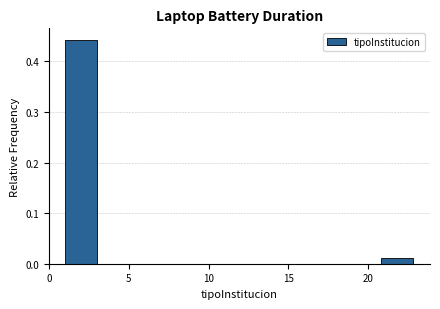

What is the height of the bar covering 1.0 to 3.2 on the x-axis? Neither the bar edges nor the heights are printed on the chart, so give them approximately, as read against the axes.

0.44